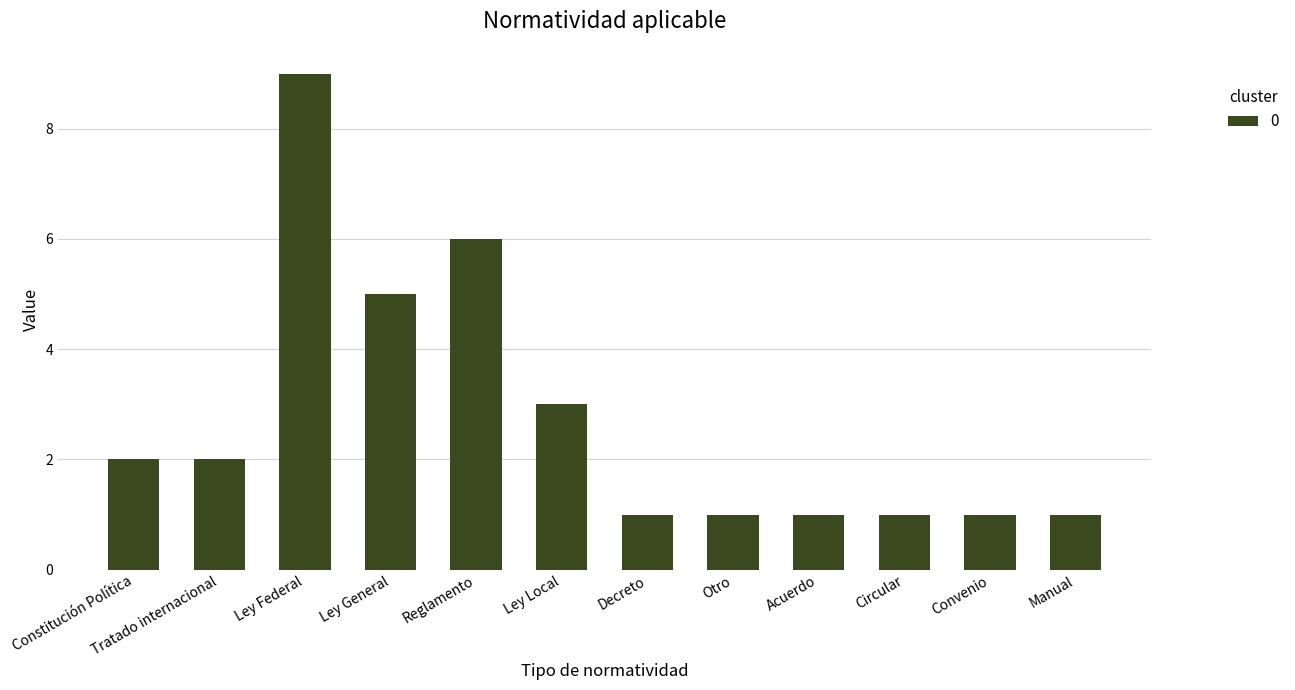

What is the sum of all values?

33